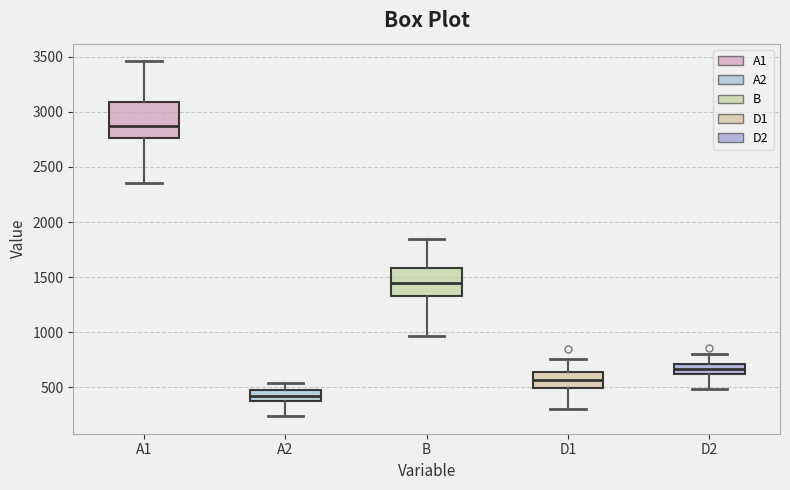

Which box has the lowest median line?

A2